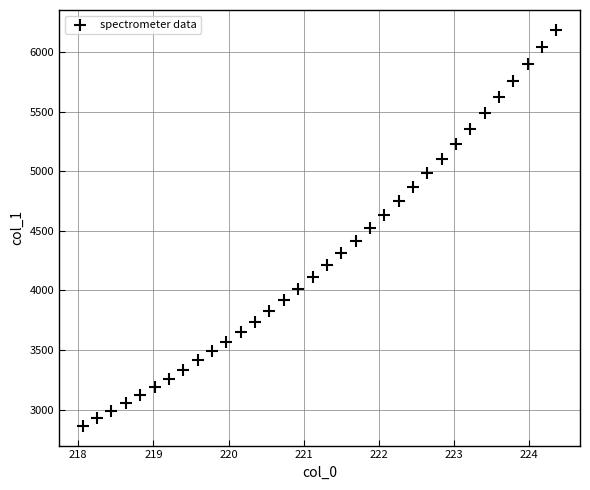

What is the range of Y values (max minus min)?

3322.4